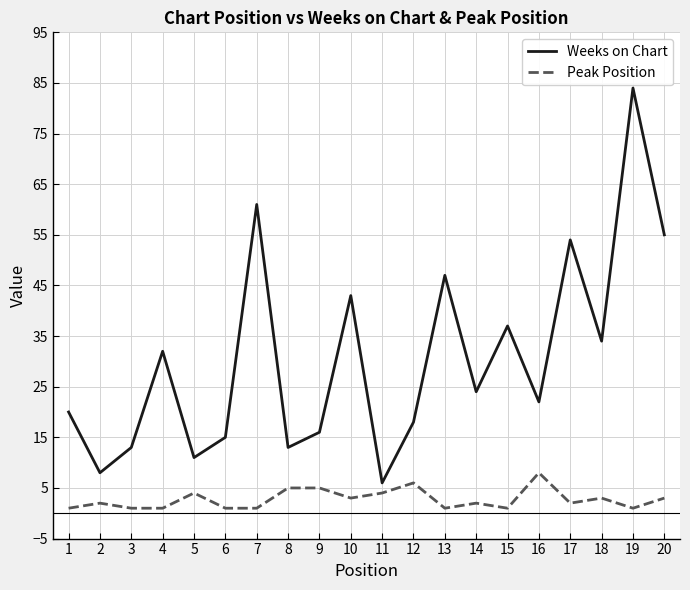

Reading left to right, extract all data points from this chart.

Weeks on Chart: 20	8	13	32	11	15	61	13	16	43	6	18	47	24	37	22	54	34	84	55
Peak Position: 1	2	1	1	4	1	1	5	5	3	4	6	1	2	1	8	2	3	1	3